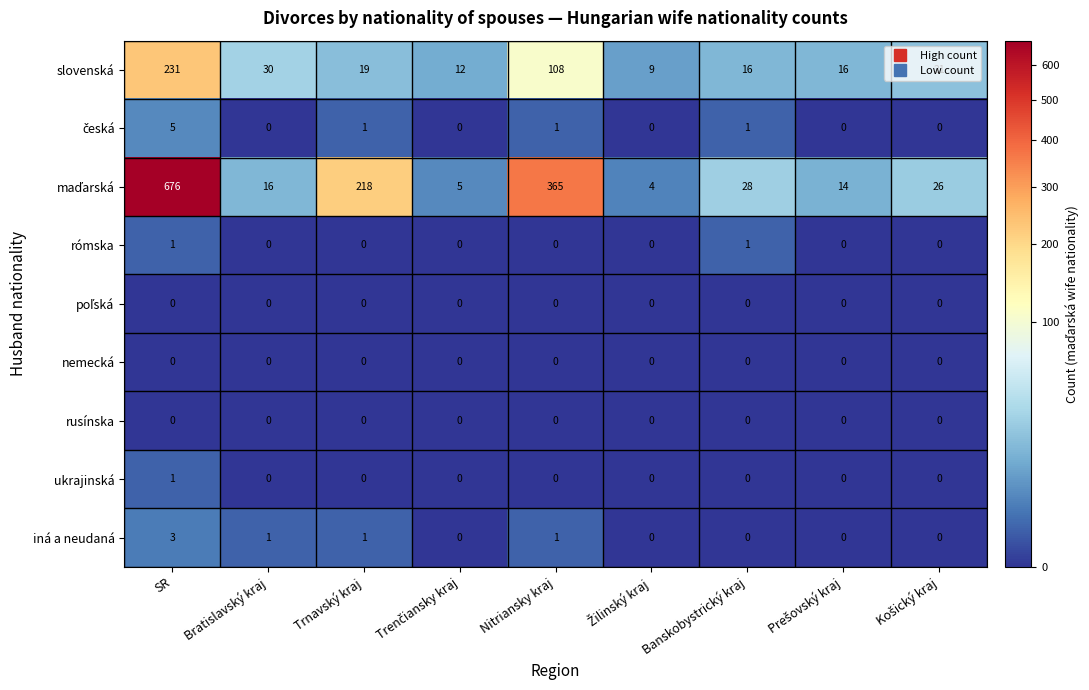

The rómska series shows 2 at SR. True or false?

False